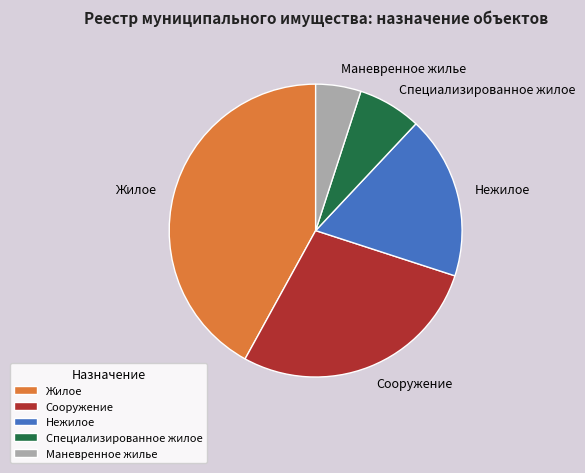

Rank the categories by value from lowest to highest.

Маневренное жилье, Специализированное жилое, Нежилое, Сооружение, Жилое